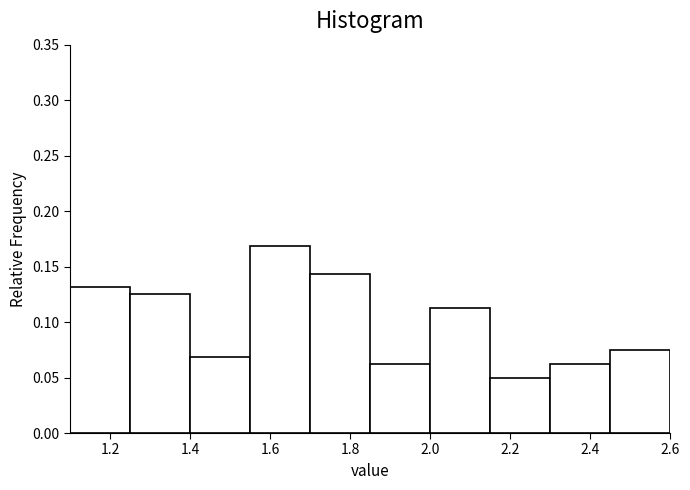

Which range on the x-axis has the tallest bar?

1.55 to 1.70